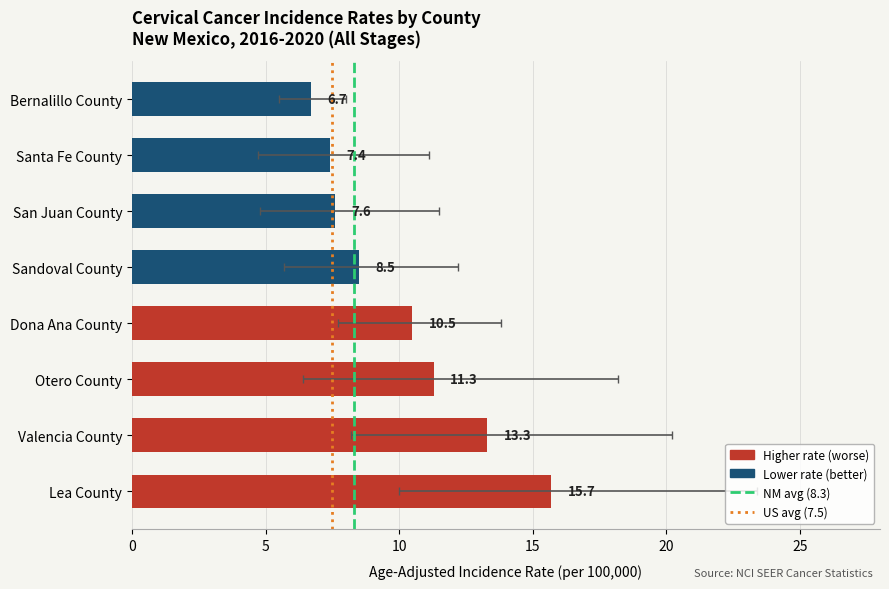

Are the bars horizontal?

Yes